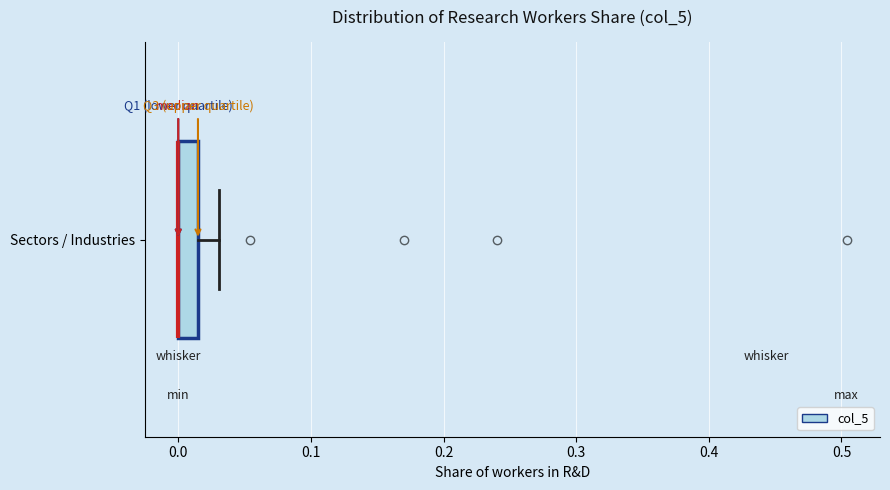

Where does the right whisker of the box for Sectors / Industries end on the x-axis? The values are not printed on the chart, so give them approximately, as read against the axis.

0.03